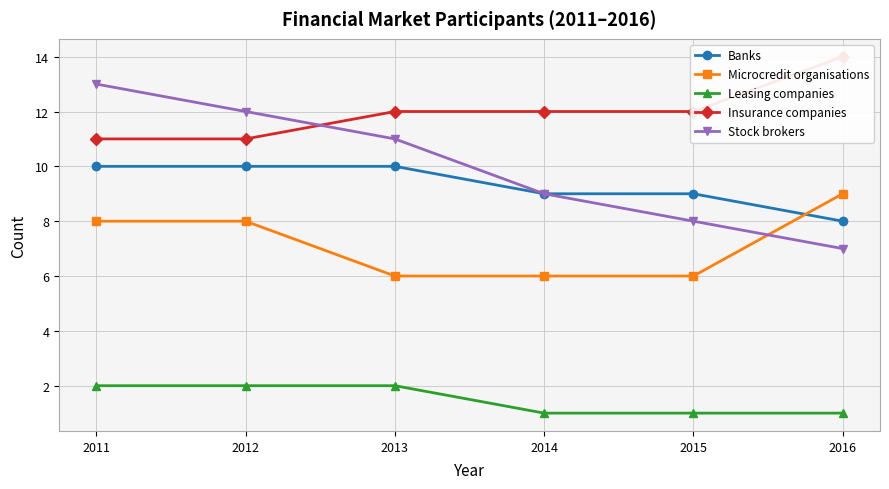

What is the value of the Banks point at the 4th from the left?

9